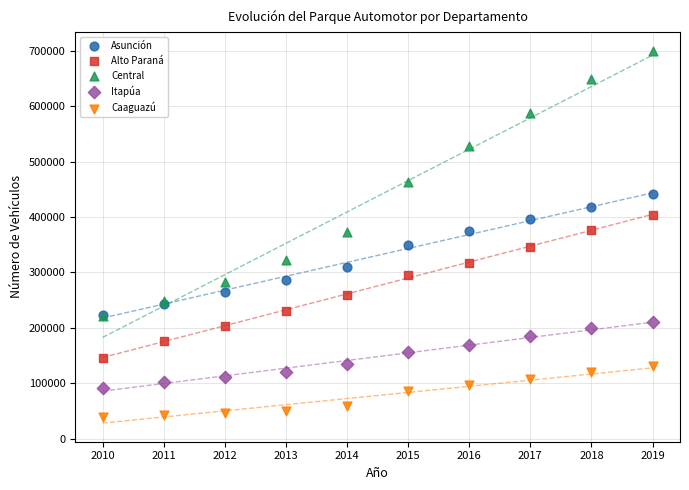

What are all the series names shown in the legend?

Asunción, Alto Paraná, Central, Itapúa, Caaguazú